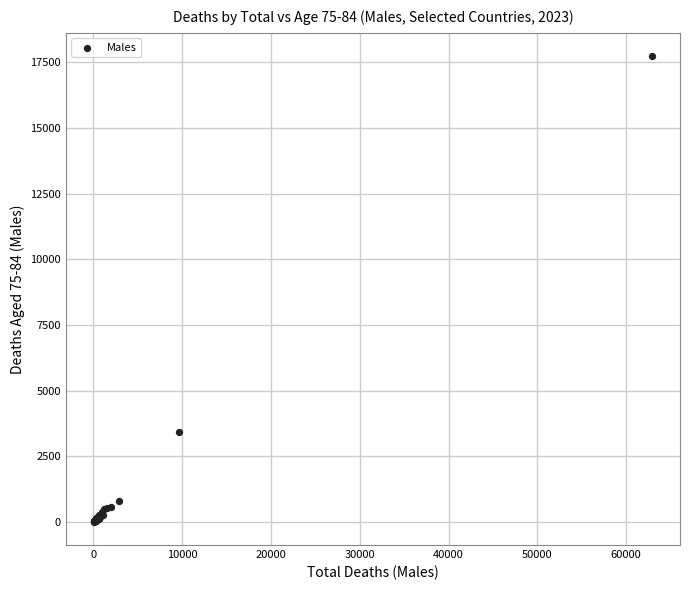

What Y value in the scatter plot is closest to 8877?

3414